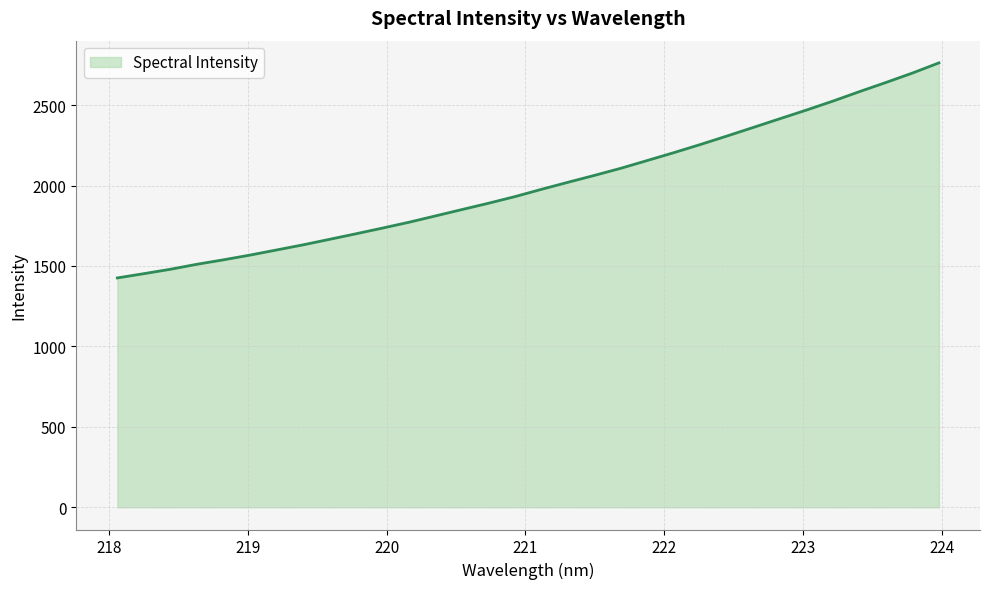

How many lines are shown in the chart?

1